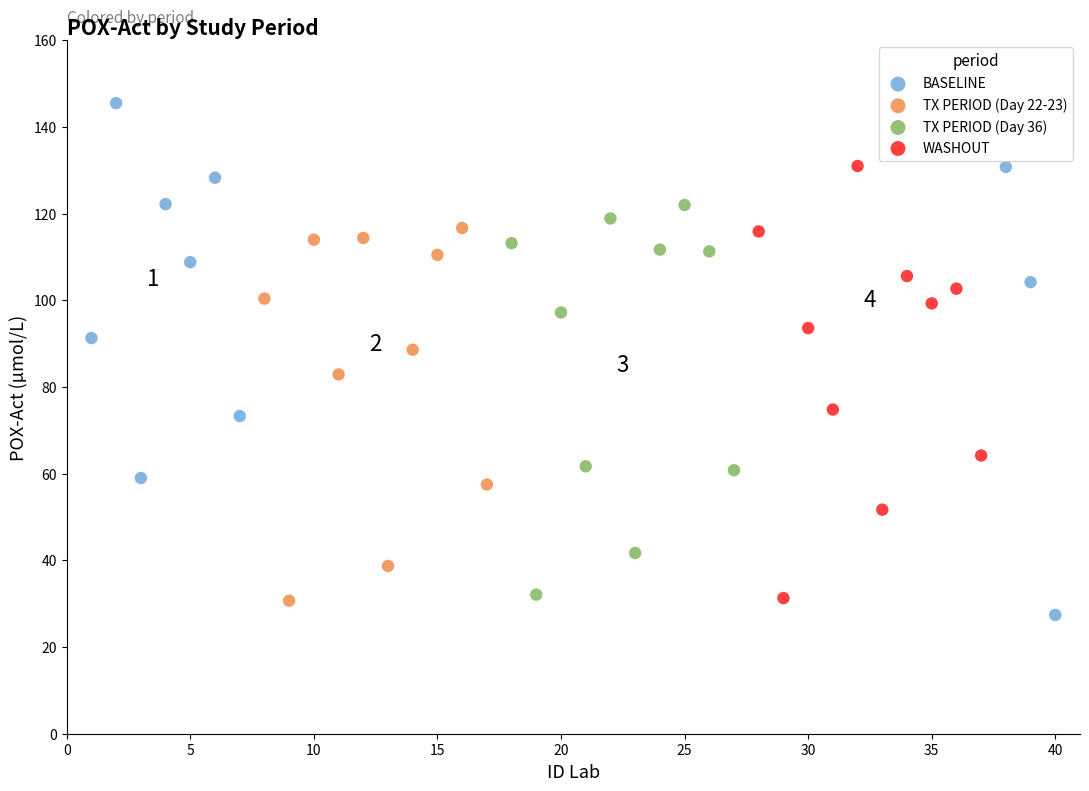

Which series contains the lowest Y value?

BASELINE